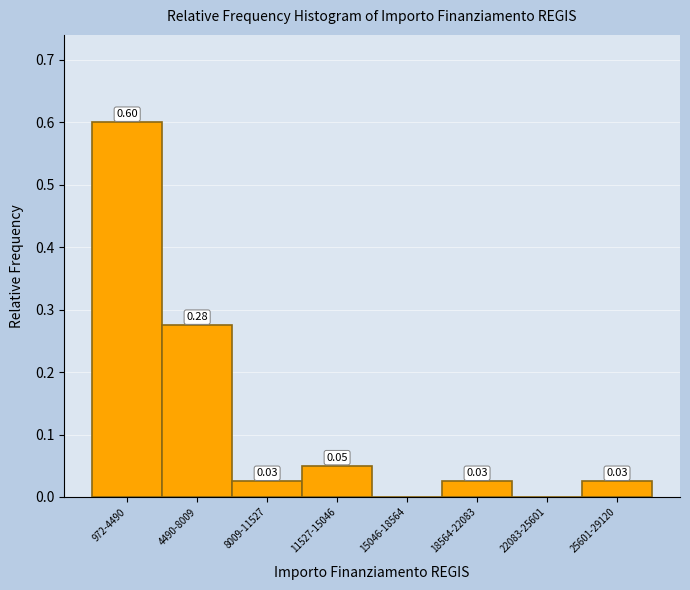

Which has a higher value, 11527-15046 or 972-4490?

972-4490